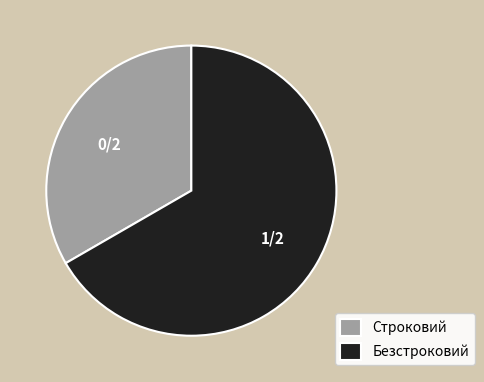

Count the number of slices in the pie.

2